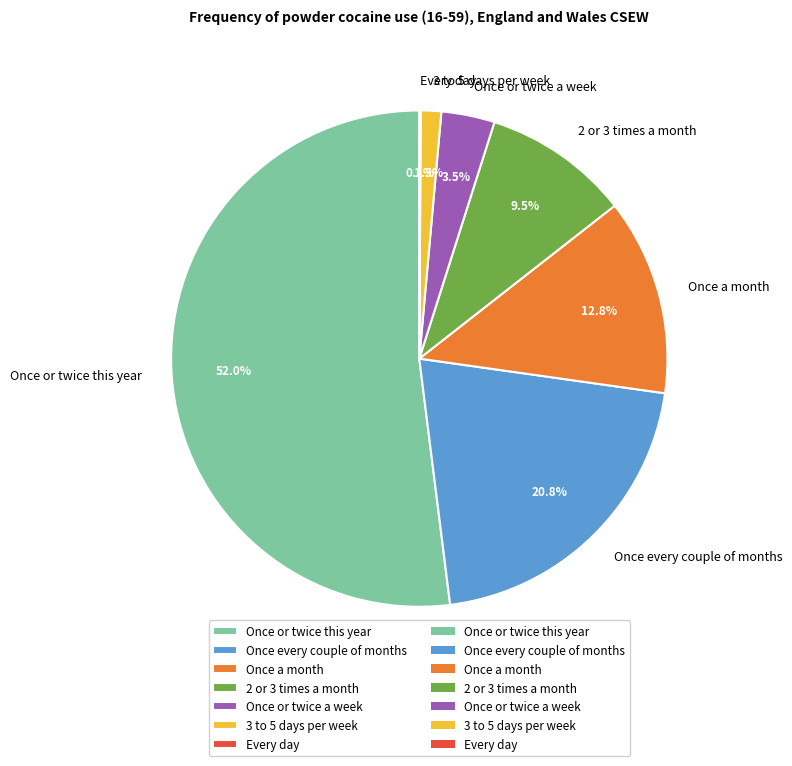

Which has a higher value, Once or twice a week or Once a month?

Once a month